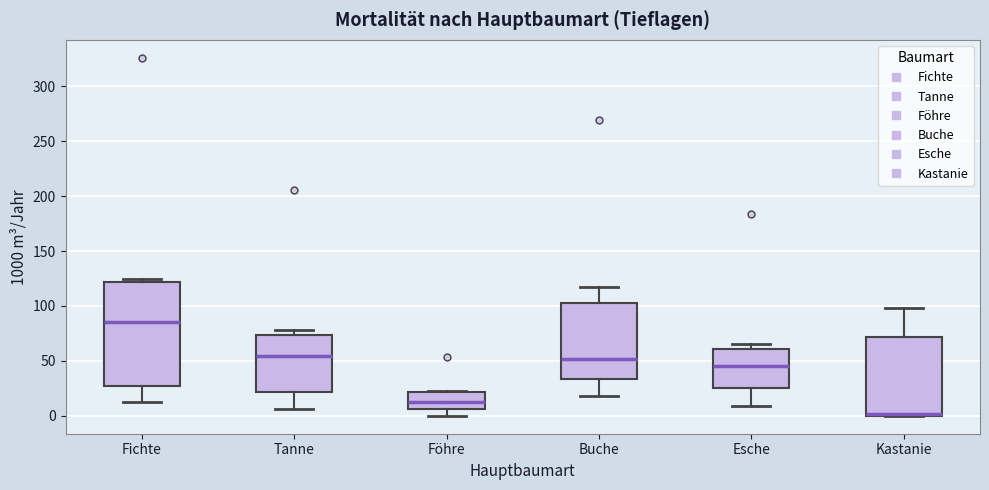

Where does the median line of the box for Fichte sit on the y-axis? The values are not printed on the chart, so give them approximately, as read against the axis.

85